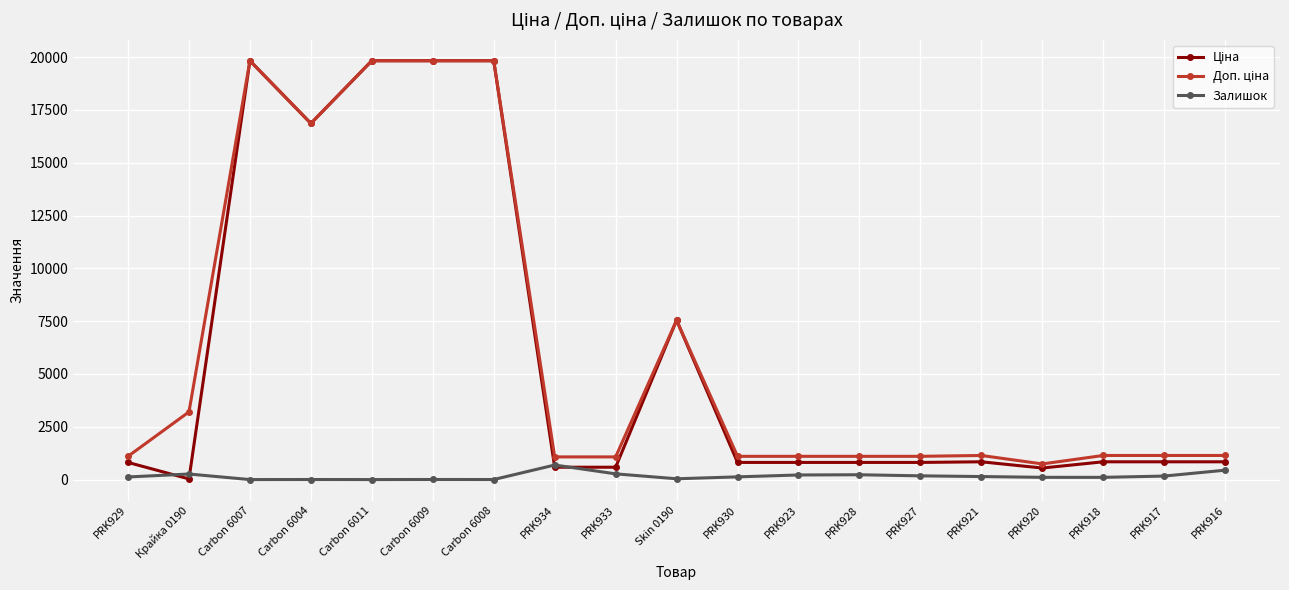

True or false: Залишок has a value of 125.0 at PRK929.

True